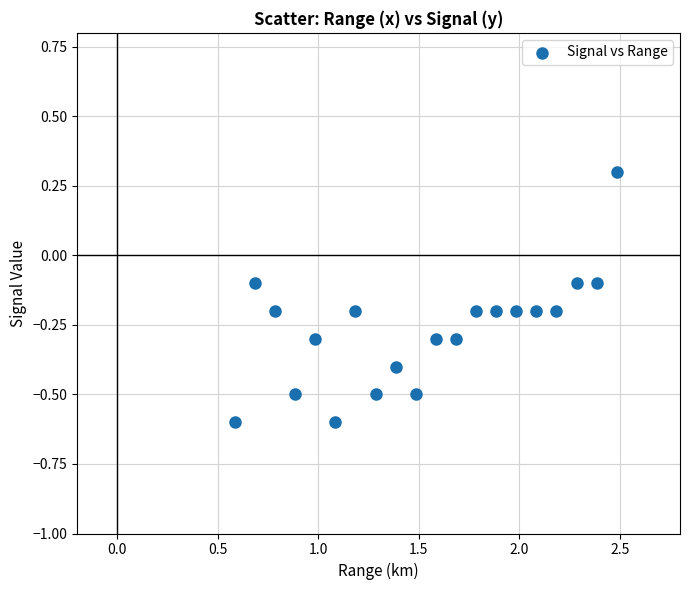

What is the range of Y values (max minus min)?

0.9